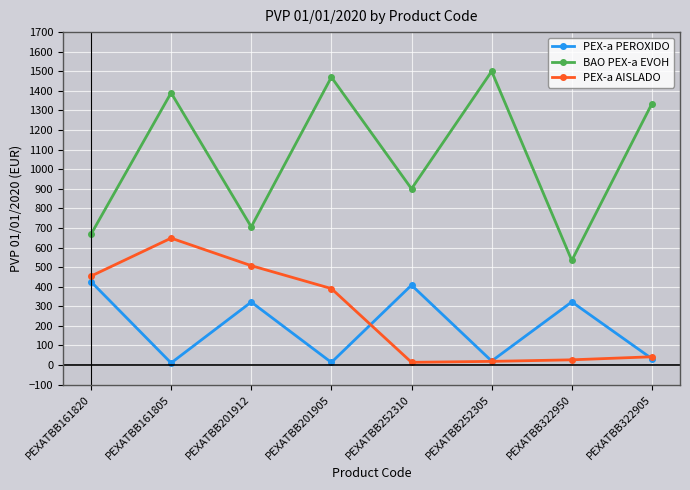

What position from the left is PEXATBB201912?

3